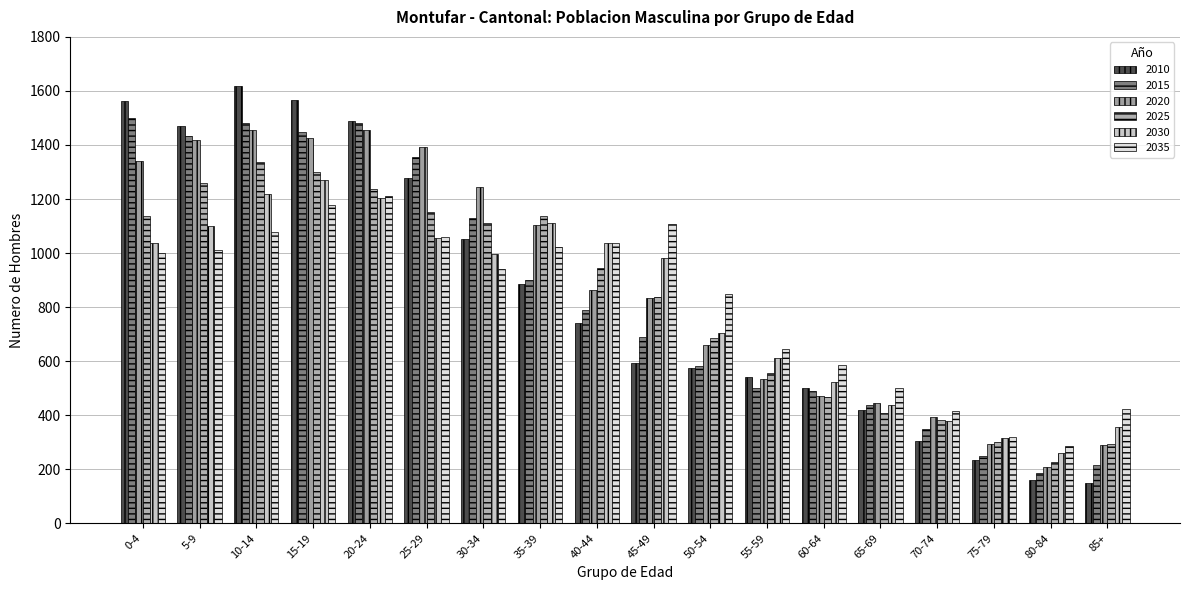

Reading left to right, list all the values displayed in this chart.

2010: 0-4=1564	5-9=1471	10-14=1617	15-19=1567	20-24=1490	25-29=1279	30-34=1051	35-39=885	40-44=741	45-49=593	50-54=575	55-59=542	60-64=501	65-69=419	70-74=303	75-79=234	80-84=160	85+=151
2015: 0-4=1499	5-9=1434	10-14=1482	15-19=1448	20-24=1483	25-29=1355	30-34=1129	35-39=902	40-44=790	45-49=688	50-54=584	55-59=502	60-64=490	65-69=439	70-74=350	75-79=250	80-84=186	85+=214
2020: 0-4=1341	5-9=1419	10-14=1455	15-19=1426	20-24=1454	25-29=1391	30-34=1244	35-39=1104	40-44=862	45-49=834	50-54=661	55-59=533	60-64=470	65-69=446	70-74=392	75-79=292	80-84=209	85+=291
2025: 0-4=1139	5-9=1258	10-14=1338	15-19=1299	20-24=1237	25-29=1152	30-34=1111	35-39=1139	40-44=943	45-49=839	50-54=684	55-59=557	60-64=468	65-69=408	70-74=382	75-79=301	80-84=226	85+=295
2030: 0-4=1039	5-9=1100	10-14=1217	15-19=1271	20-24=1205	25-29=1056	30-34=998	35-39=1111	40-44=1038	45-49=981	50-54=705	55-59=613	60-64=524	65-69=436	70-74=379	75-79=316	80-84=261	85+=356
2035: 0-4=999	5-9=1012	10-14=1078	15-19=1178	20-24=1210	25-29=1061	30-34=941	35-39=1023	40-44=1036	45-49=1106	50-54=849	55-59=646	60-64=587	65-69=500	70-74=416	75-79=319	80-84=285	85+=424